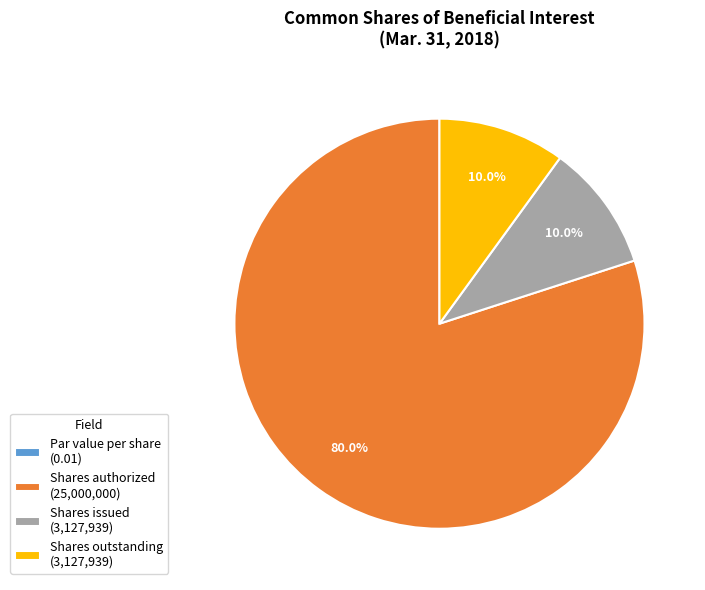

What is the total percentage of Shares outstanding (3,127,939) and Shares issued (3,127,939)?

20.0%